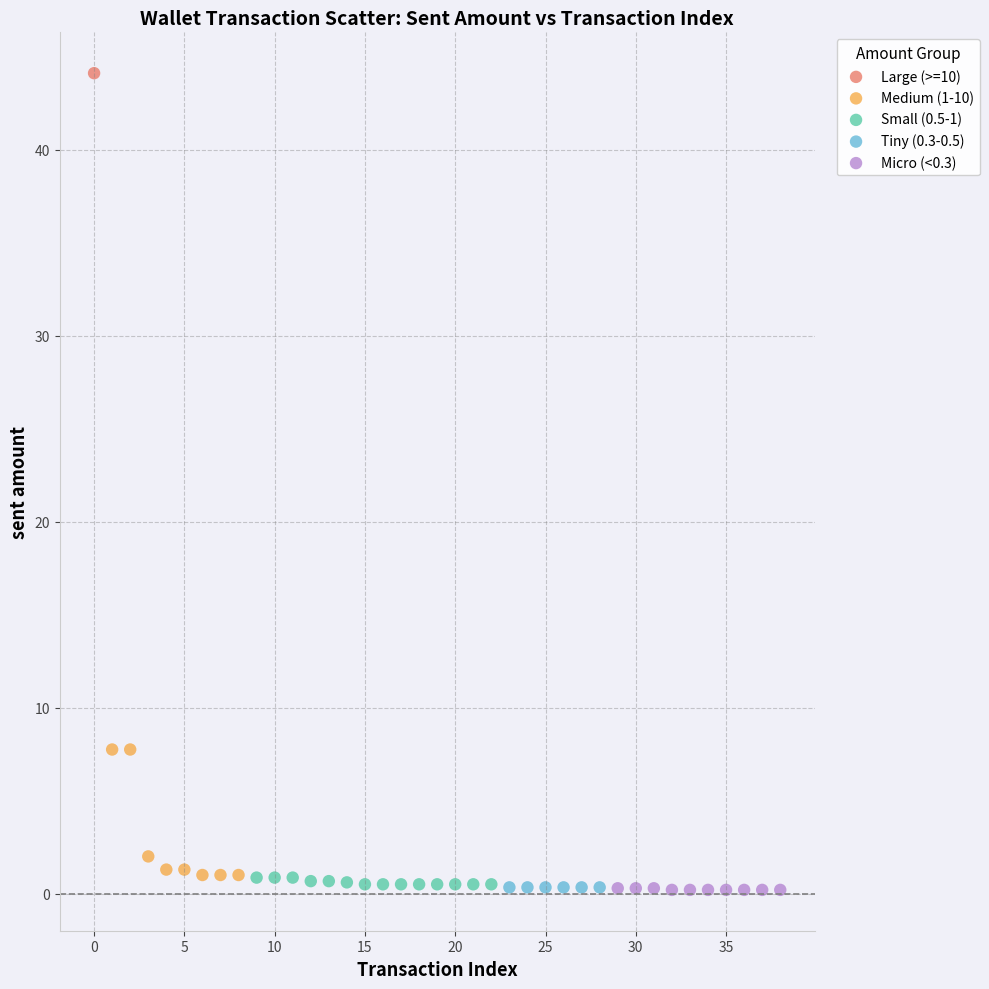

What are all the series names shown in the legend?

Large (>=10), Medium (1-10), Small (0.5-1), Tiny (0.3-0.5), Micro (<0.3)